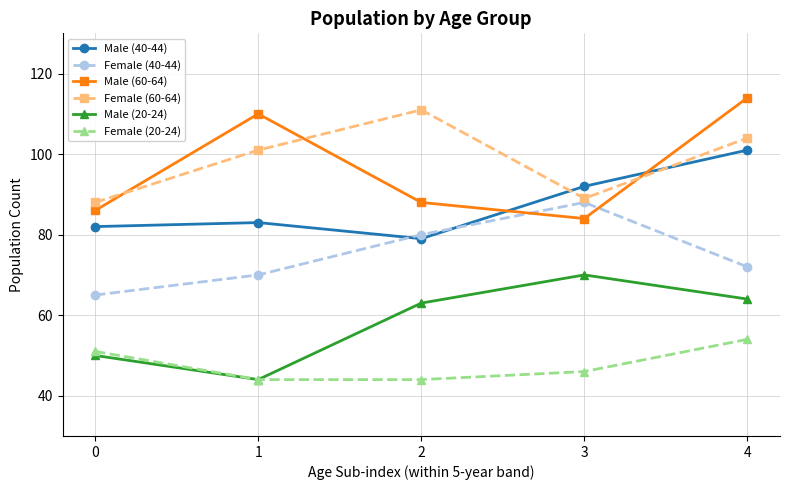

Rank the series by their maximum value, from lowest to highest.

Female (20-24), Male (20-24), Female (40-44), Male (40-44), Female (60-64), Male (60-64)